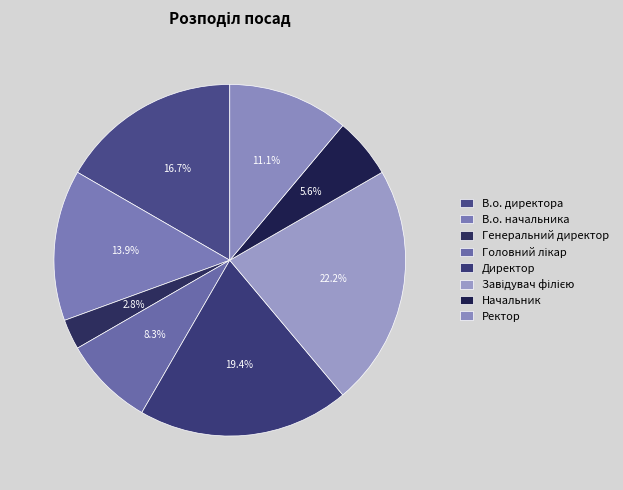

What is the ratio of the value at Генеральний директор to the value at В.о. начальника?

0.2